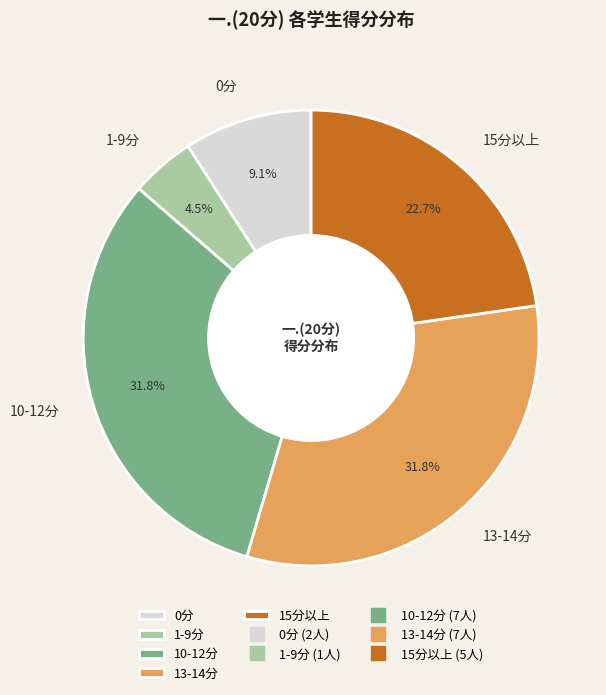

Approximately how many times larger is the value at 10-12分 compared to 15分以上?

1.4